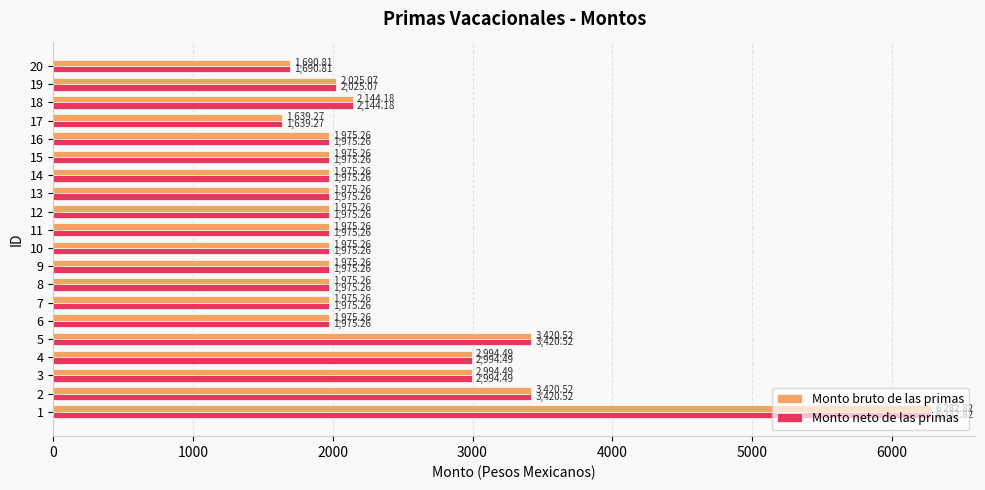

What is the difference between the Monto bruto de las primas values at 4 and 20?

1303.7